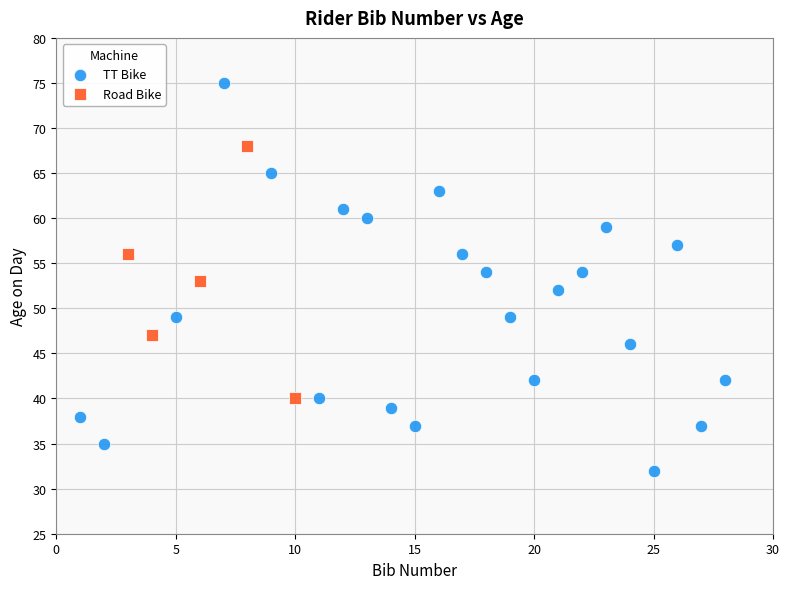

Which series contains the highest Y value?

TT Bike